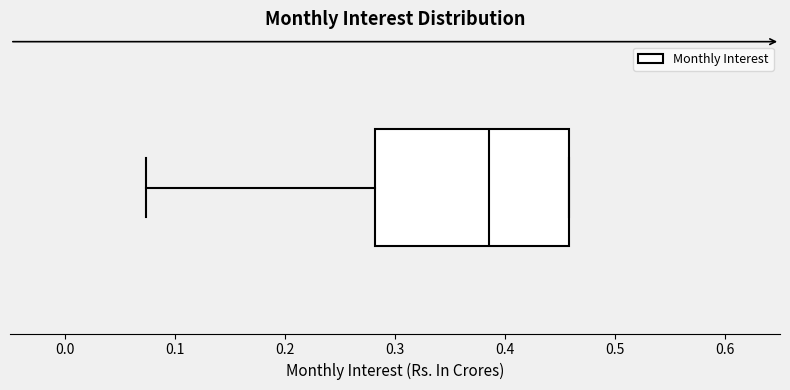

Where does the left whisker of the box end on the x-axis? The values are not printed on the chart, so give them approximately, as read against the axis.

0.07